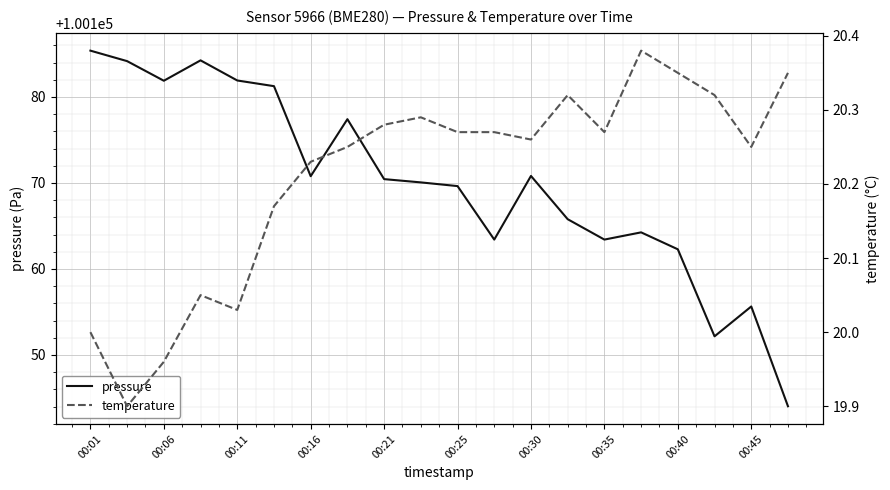

The temperature series shows 9.6 at 15. True or false?

False